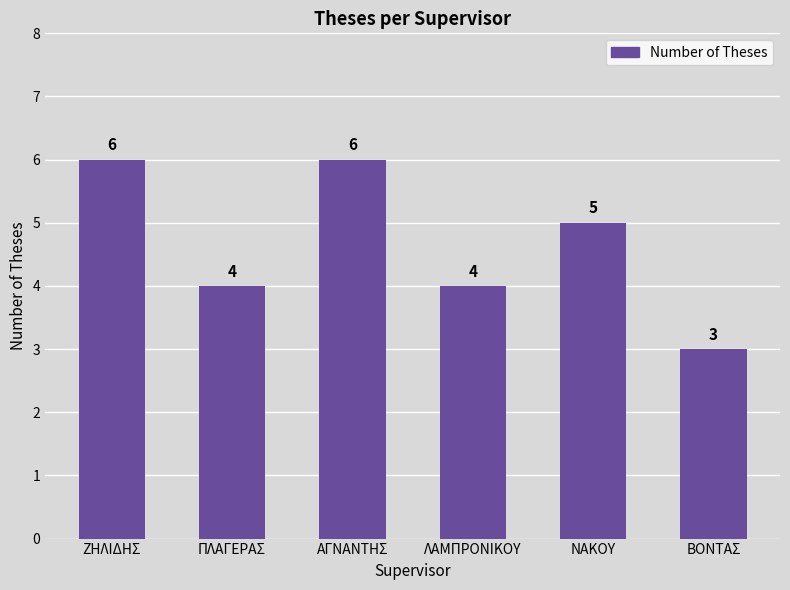

Are the bars horizontal?

No